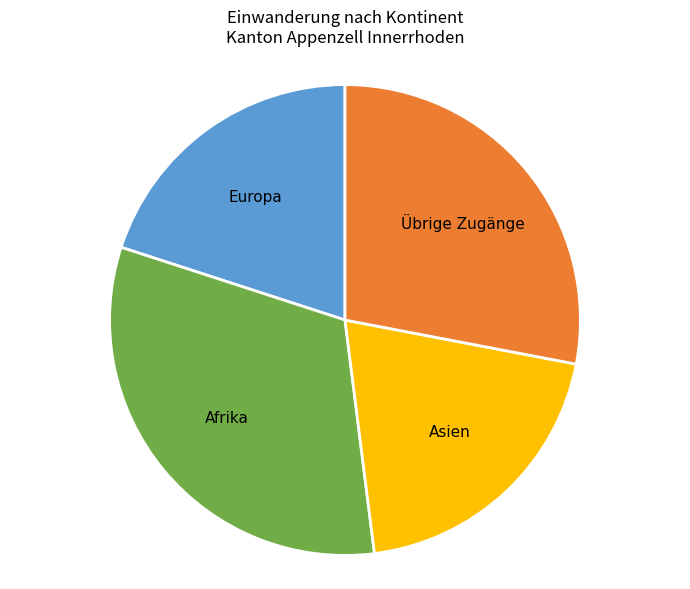

Is there any slice that represents more than half of the pie?

No